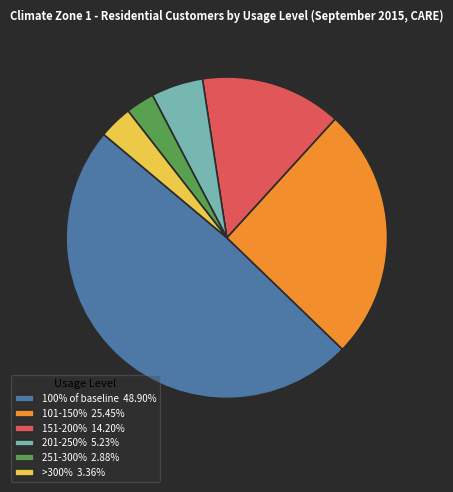

Does >300% 3.36% represent more than half of the total?

No